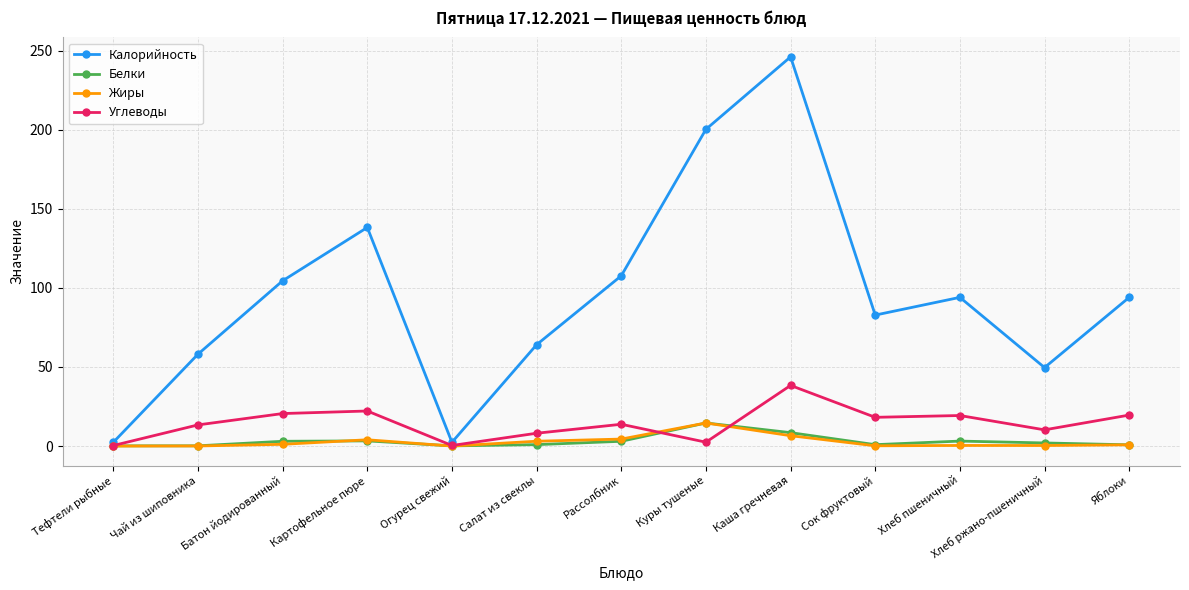

What is the highest value of the Калорийность series?

246.0